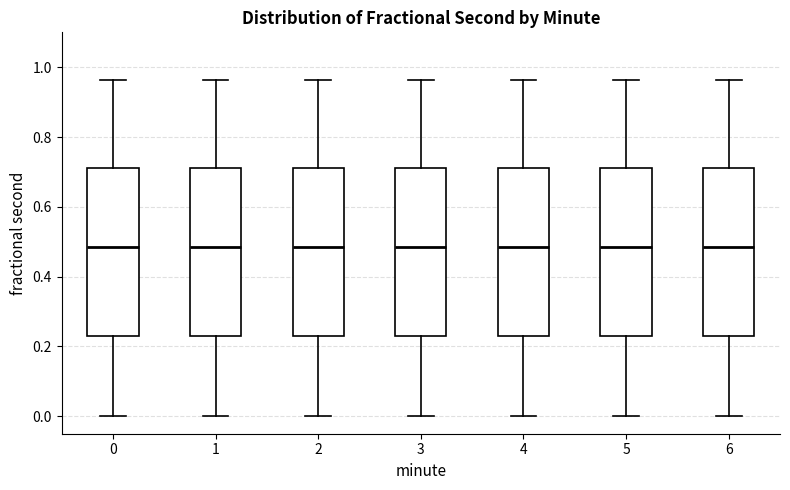

Reading left to right, read every box against the y-axis: the position of its median line, the range the box covers, and the ends of its whiskers. The values are not printed on the chart, so give them approximately, as read against the axis.

0: median 0.48, box 0.24 to 0.72, whiskers 0.00 to 0.96
1: median 0.48, box 0.24 to 0.72, whiskers 0.00 to 0.96
2: median 0.48, box 0.24 to 0.72, whiskers 0.00 to 0.96
3: median 0.48, box 0.24 to 0.72, whiskers 0.00 to 0.96
4: median 0.48, box 0.24 to 0.72, whiskers 0.00 to 0.96
5: median 0.48, box 0.24 to 0.72, whiskers 0.00 to 0.96
6: median 0.48, box 0.24 to 0.72, whiskers 0.00 to 0.96